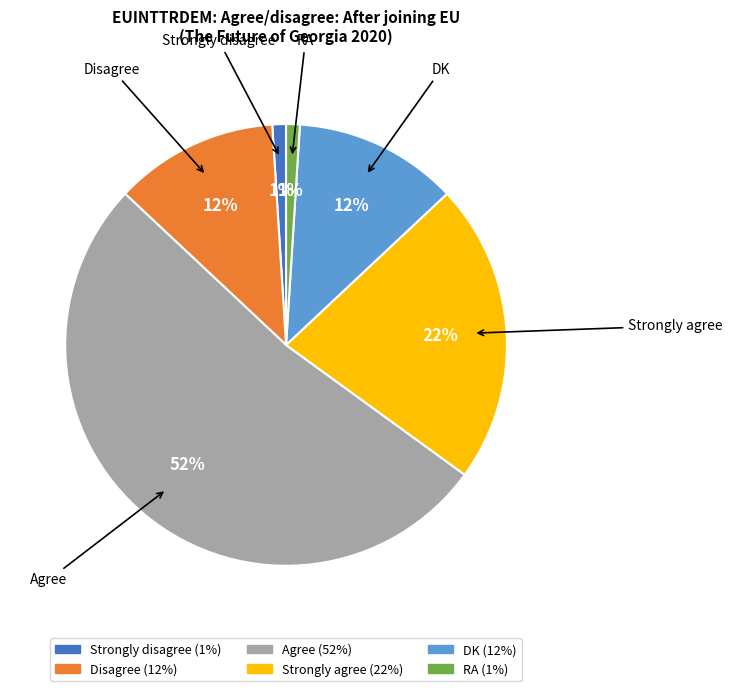

Which category has the biggest portion of the pie?

Agree